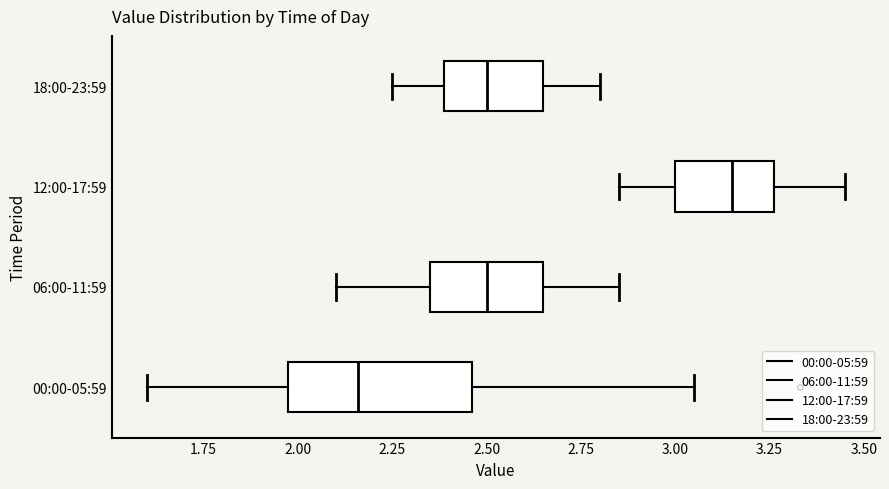

Which box's median line is the furthest to the right?

12:00-17:59